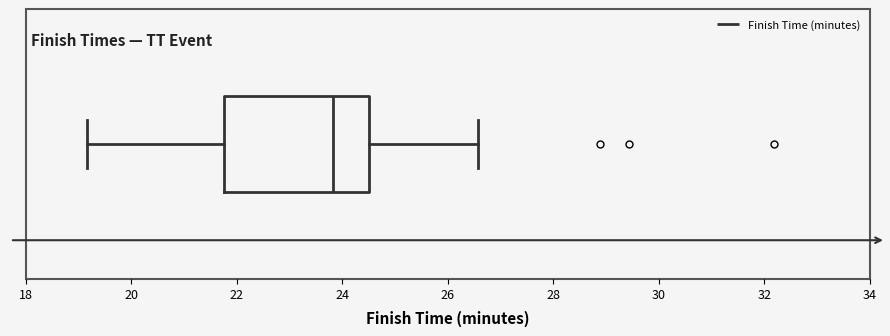

Transcribe this box plot: give where the median line is, the range the box spans, and where the two whiskers end, as read against the x-axis. The values are not printed on the chart, so give them approximately, as read against the axis.

median 23.8, box 21.8 to 24.4, whiskers 19.2 to 26.6